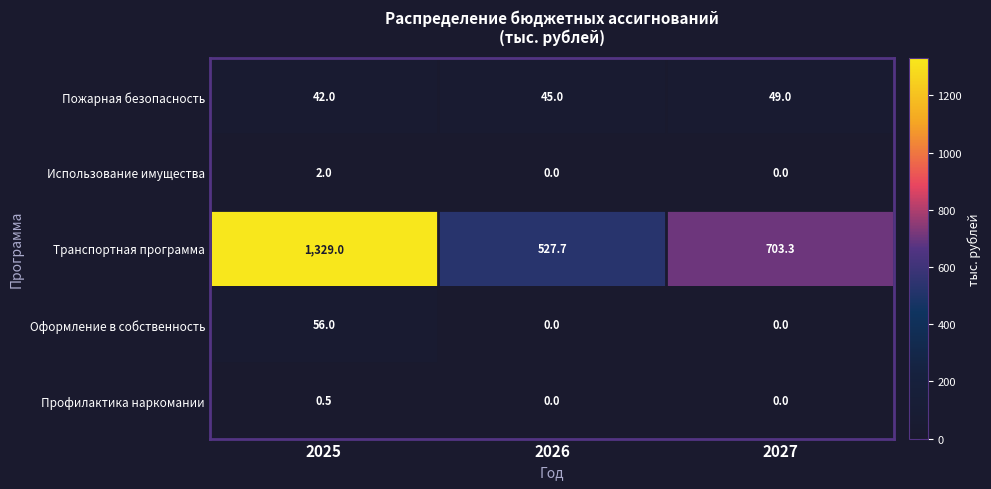

List the series in order of their peak value, highest first.

Транспортная программа, Оформление в собственность, Пожарная безопасность, Использование имущества, Профилактика наркомании